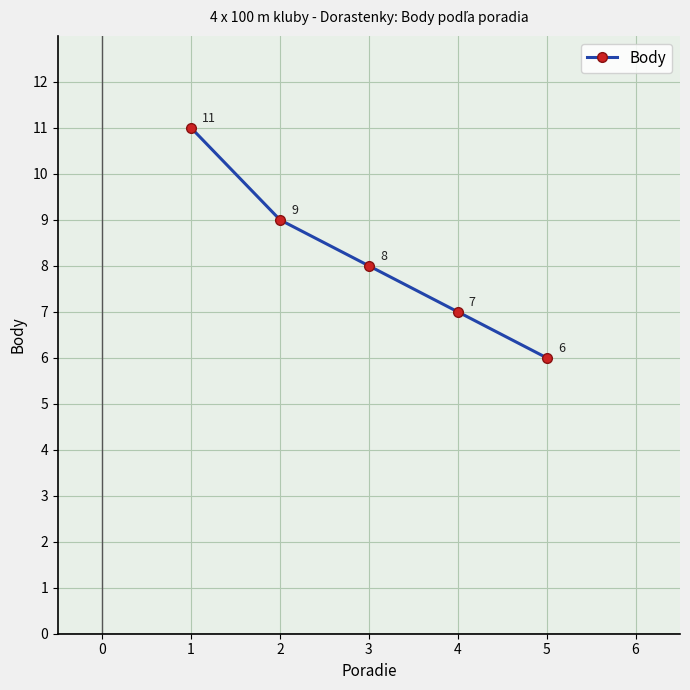

Is it true that the value at 3 is 8?

True